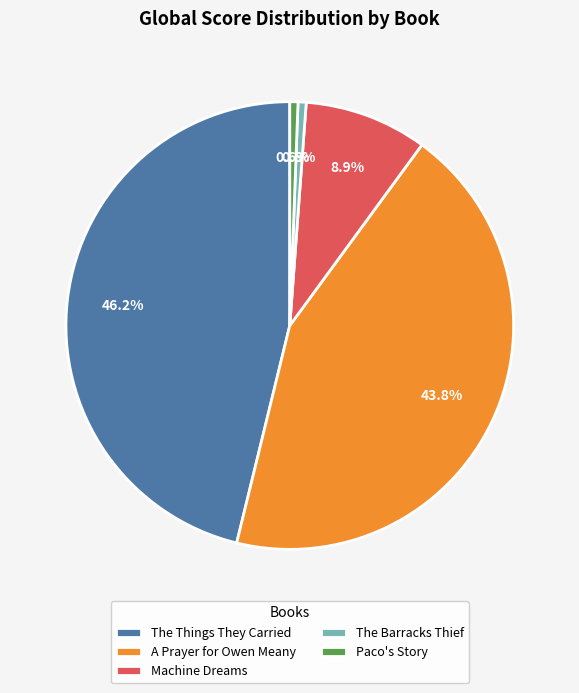

What is the ratio of the value at Machine Dreams to the value at The Barracks Thief?

15.1